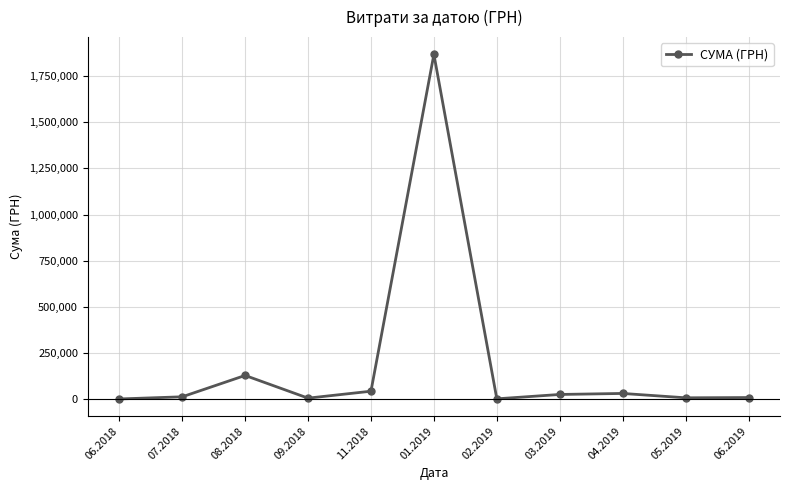

True or false: the data has more than 0 interior local peaks.

True